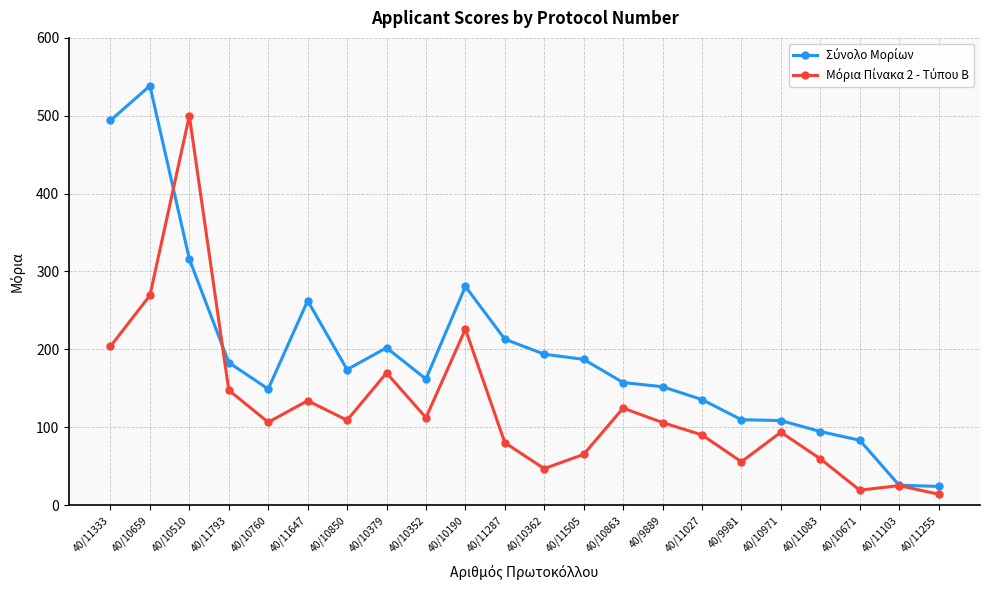

What is the label of the 9th point from the left?

40/10352